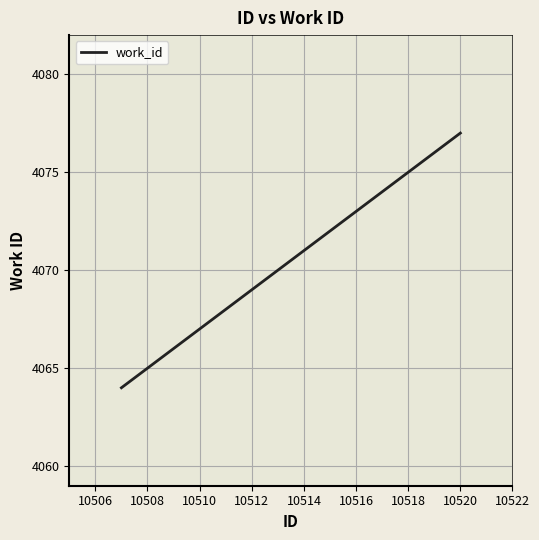

What is the difference between the maximum and minimum values?

13